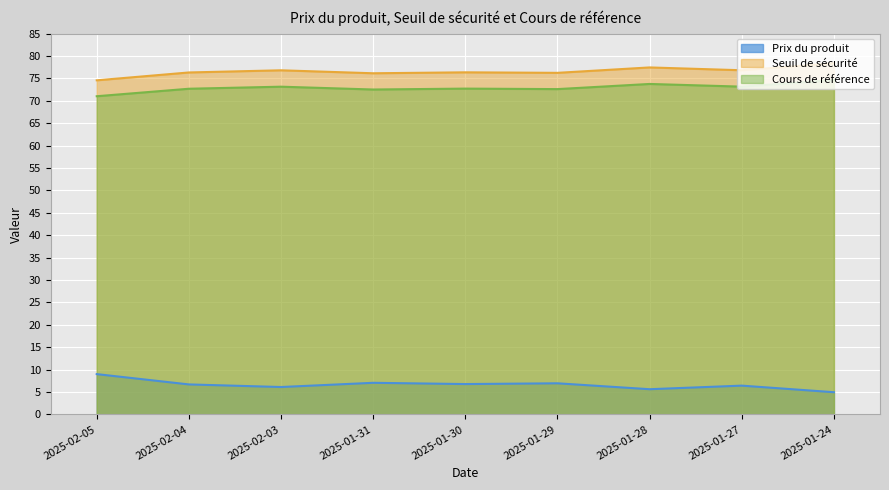

Reading left to right, list all the values displayed in this chart.

Prix du produit: 9.0	6.7	6.1	7.1	6.8	7.0	5.6	6.4	5.0
Seuil de sécurité: 74.6	76.3	76.8	76.2	76.4	76.3	77.5	76.8	78.4
Cours de référence: 71.0	72.7	73.2	72.5	72.7	72.6	73.8	73.2	74.7